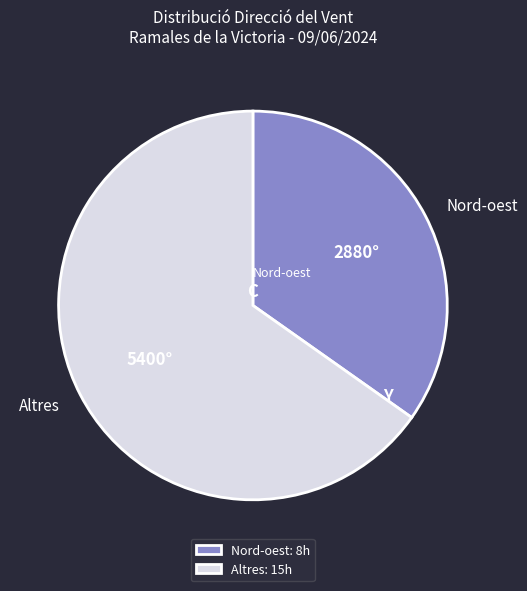

The Nord-oest slice represents 35% of the pie. True or false?

True